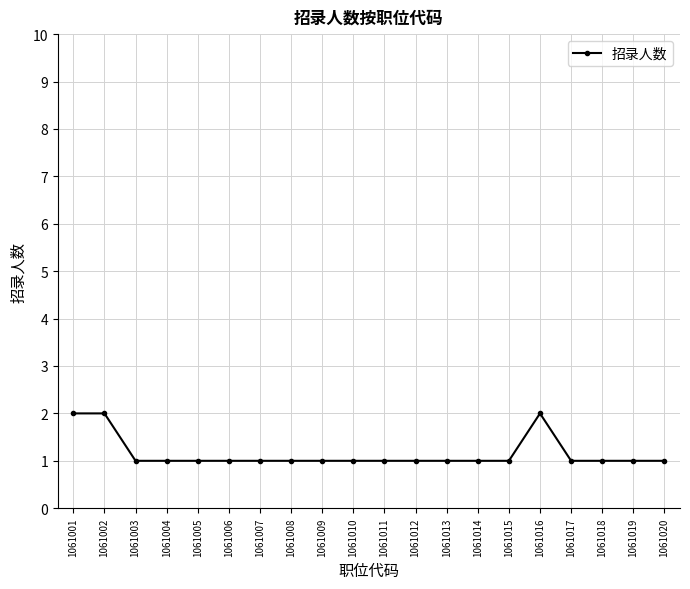

True or false: there are more than 0 points higher than both neighbors.

True